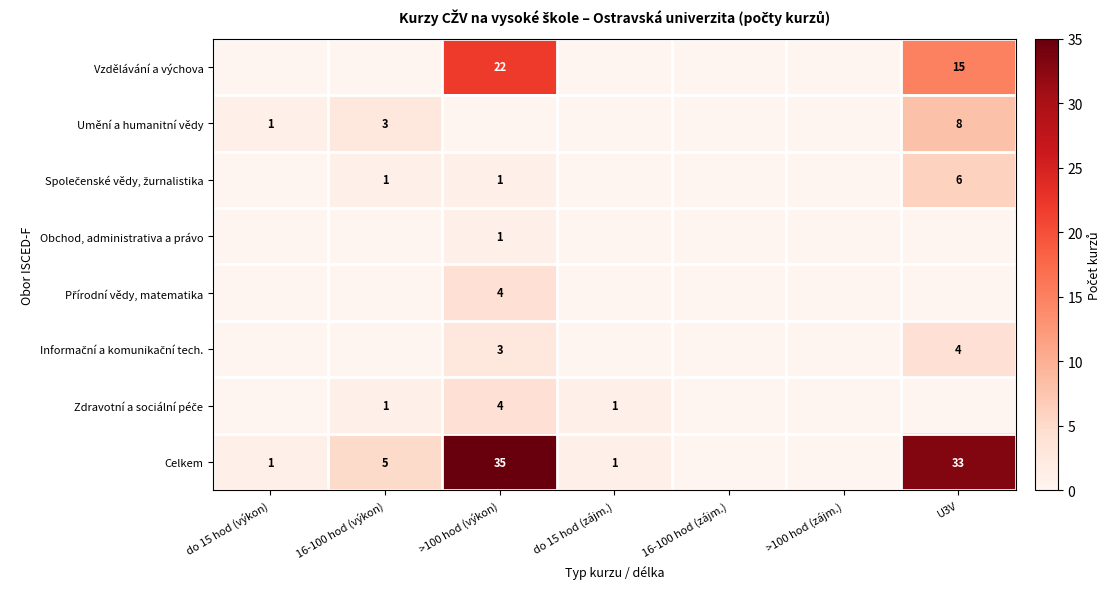

Is it true that Vzdělávání a výchova equals 22 at >100 hod (výkon)?

True